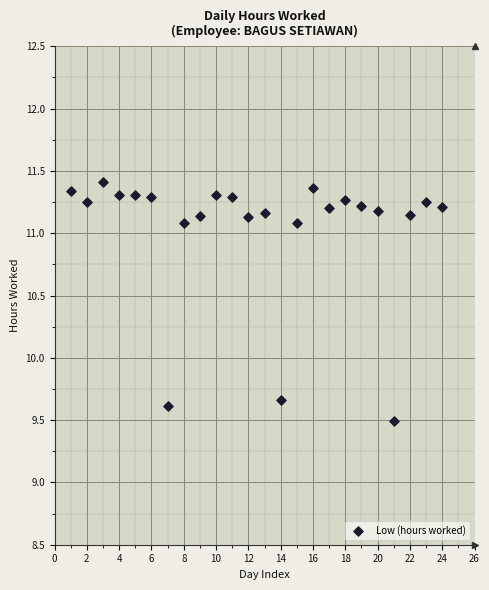

What is the range of X values (max minus min)?

23.0